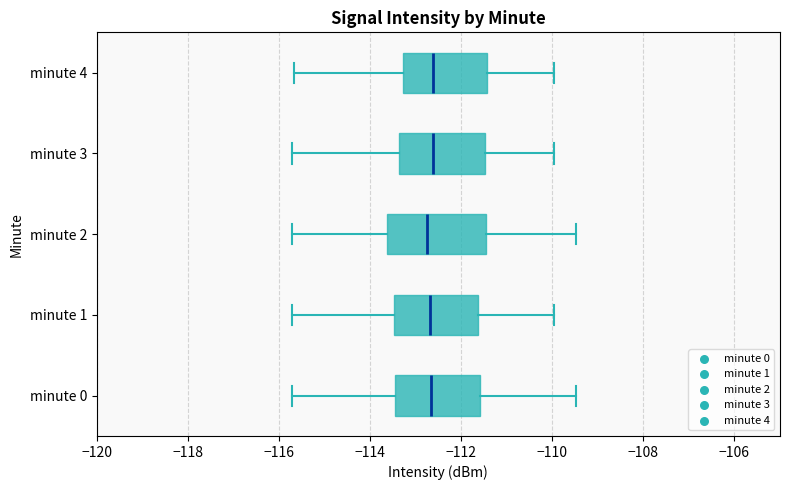

Reading bottom to top, read every box against the x-axis: the position of its median line, the range the box covers, and the ends of its whiskers. The values are not printed on the chart, so give them approximately, as read against the axis.

minute 0: median -112.6, box -113.4 to -111.6, whiskers -115.8 to -109.4
minute 1: median -112.6, box -113.4 to -111.6, whiskers -115.8 to -110.0
minute 2: median -112.8, box -113.6 to -111.4, whiskers -115.8 to -109.4
minute 3: median -112.6, box -113.4 to -111.4, whiskers -115.8 to -110.0
minute 4: median -112.6, box -113.2 to -111.4, whiskers -115.6 to -110.0